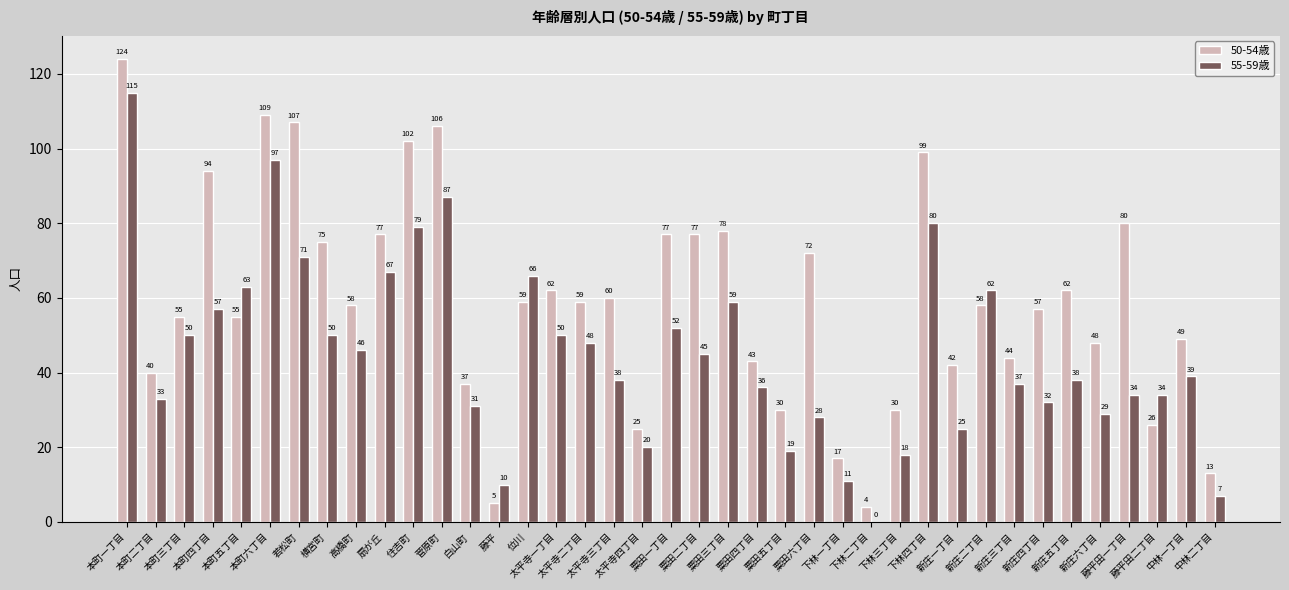

Reading left to right, list all the values displayed in this chart.

50-54歳: 本町一丁目=124	本町二丁目=40	本町三丁目=55	本町四丁目=94	本町五丁目=55	本町六丁目=109	若松町=107	横宮町=75	高橋町=58	扇が丘=77	住吉町=102	菅原町=106	白山町=37	藤平=5	位川=59	太平寺一丁目=62	太平寺二丁目=59	太平寺三丁目=60	太平寺四丁目=25	粟田一丁目=77	粟田二丁目=77	粟田三丁目=78	粟田四丁目=43	粟田五丁目=30	粟田六丁目=72	下林一丁目=17	下林二丁目=4	下林三丁目=30	下林四丁目=99	新庄一丁目=42	新庄二丁目=58	新庄三丁目=44	新庄四丁目=57	新庄五丁目=62	新庄六丁目=48	藤平田一丁目=80	藤平田二丁目=26	中林一丁目=49	中林二丁目=13
55-59歳: 本町一丁目=115	本町二丁目=33	本町三丁目=50	本町四丁目=57	本町五丁目=63	本町六丁目=97	若松町=71	横宮町=50	高橋町=46	扇が丘=67	住吉町=79	菅原町=87	白山町=31	藤平=10	位川=66	太平寺一丁目=50	太平寺二丁目=48	太平寺三丁目=38	太平寺四丁目=20	粟田一丁目=52	粟田二丁目=45	粟田三丁目=59	粟田四丁目=36	粟田五丁目=19	粟田六丁目=28	下林一丁目=11	下林二丁目=0	下林三丁目=18	下林四丁目=80	新庄一丁目=25	新庄二丁目=62	新庄三丁目=37	新庄四丁目=32	新庄五丁目=38	新庄六丁目=29	藤平田一丁目=34	藤平田二丁目=34	中林一丁目=39	中林二丁目=7